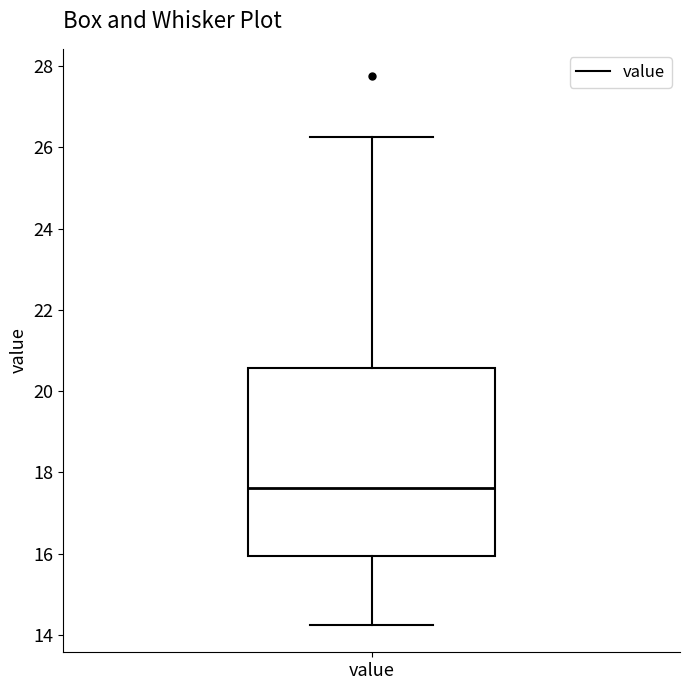

Read this box plot against the y-axis: the position of the median line, the range covered by the box, and the ends of both whiskers. The values are not printed on the chart, so give them approximately, as read against the axis.

median 17.6, box 16.0 to 20.6, whiskers 14.2 to 26.2